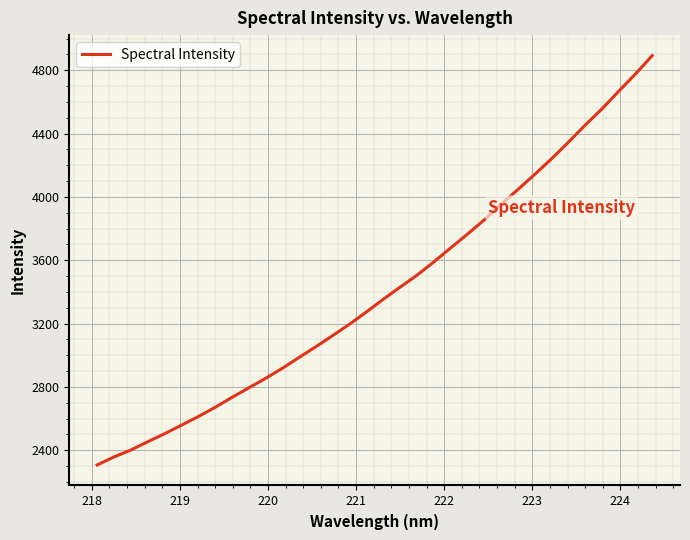

What is the greatest value displayed?

4892.9